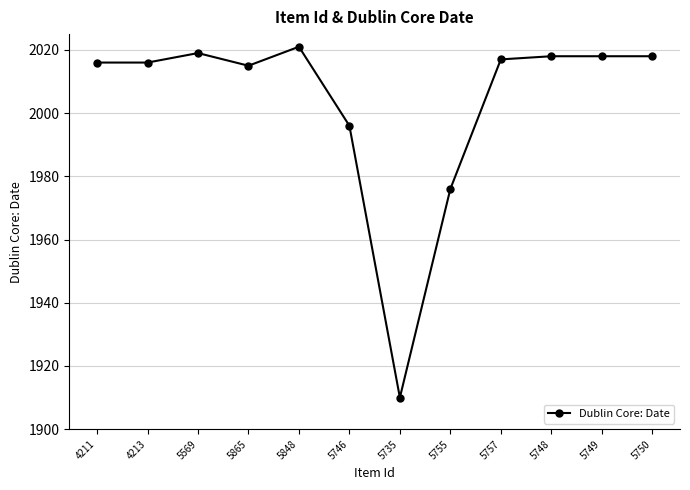

Where is the first local maximum?

5569